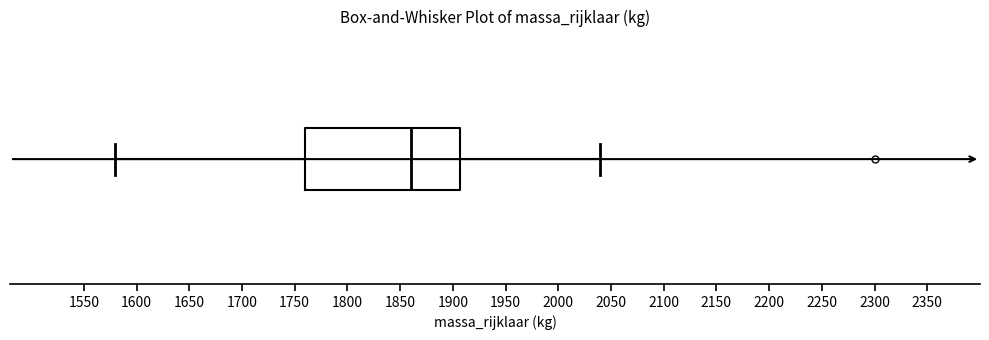

Where does the left whisker of the box end on the x-axis? The values are not printed on the chart, so give them approximately, as read against the axis.

1580